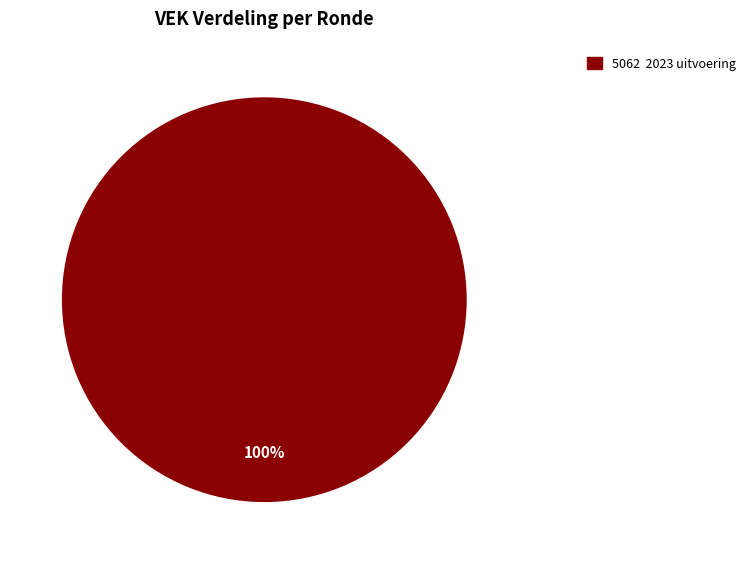

Rank the categories by value from highest to lowest.

5062 2023 uitvoering